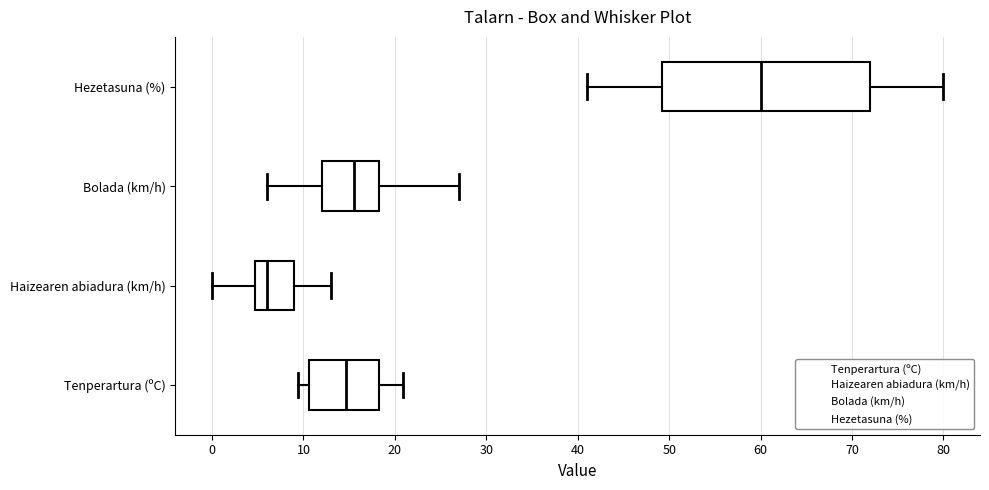

Reading bottom to top, read every box against the x-axis: the position of its median line, the range the box covers, and the ends of its whiskers. The values are not printed on the chart, so give them approximately, as read against the axis.

Tenperartura (ºC): median 15, box 11 to 18, whiskers 9 to 21
Haizearen abiadura (km/h): median 6, box 5 to 9, whiskers 0 to 13
Bolada (km/h): median 16, box 12 to 18, whiskers 6 to 27
Hezetasuna (%): median 60, box 49 to 72, whiskers 41 to 80